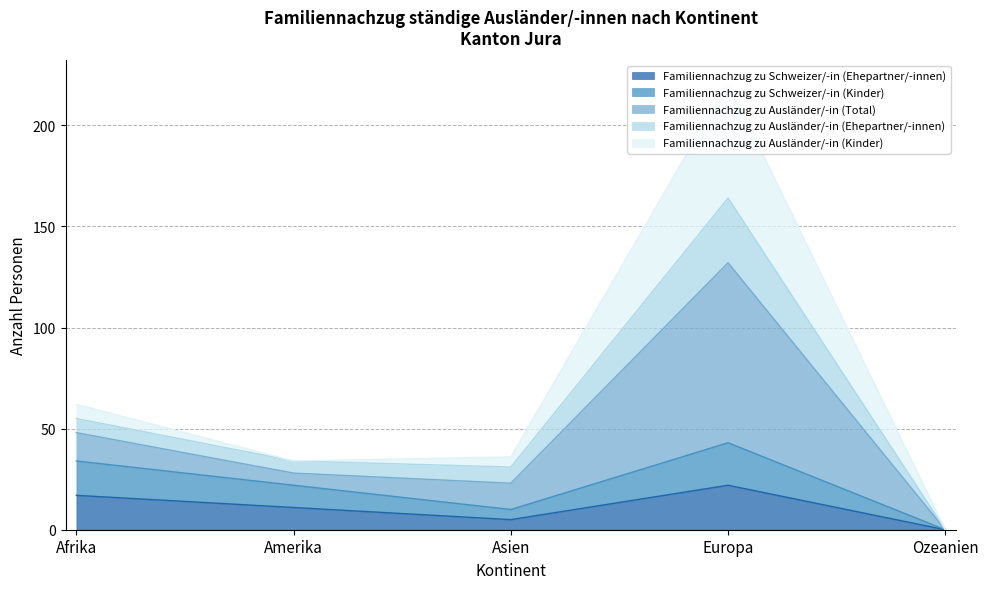

Is it true that Familiennachzug zu Schweizer/-in (Kinder) equals 14 at Amerika?

False